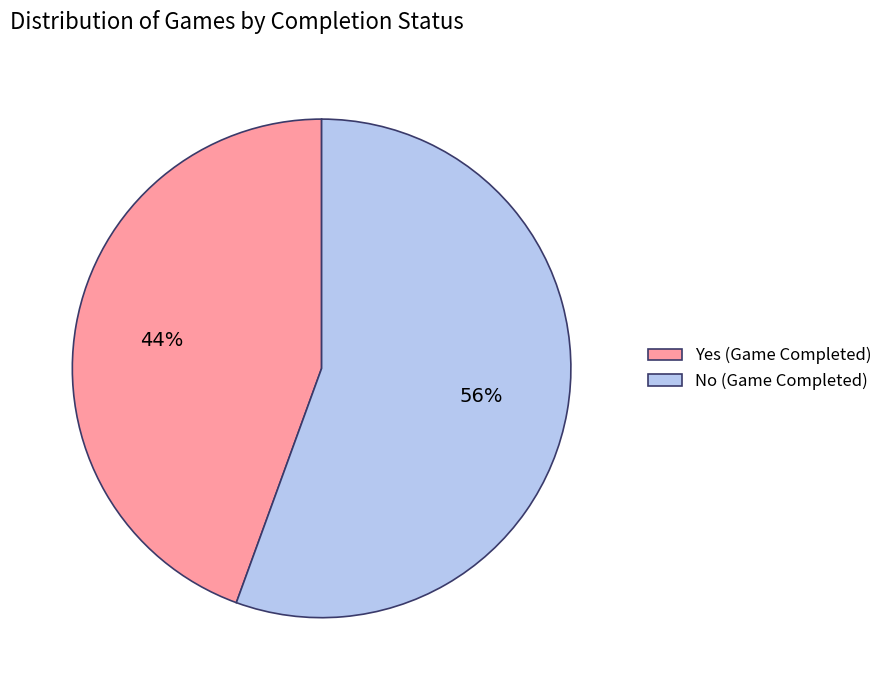

Do No and Yes together represent more than half of the pie?

Yes